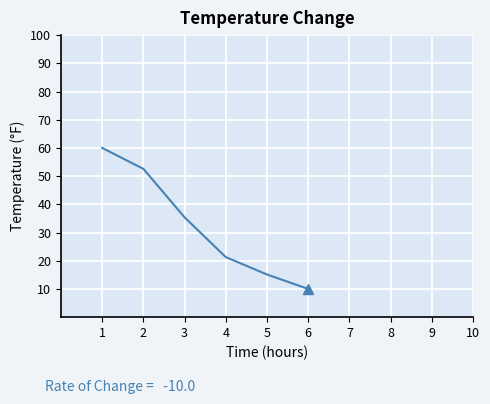

What is the greatest value displayed?

60.0